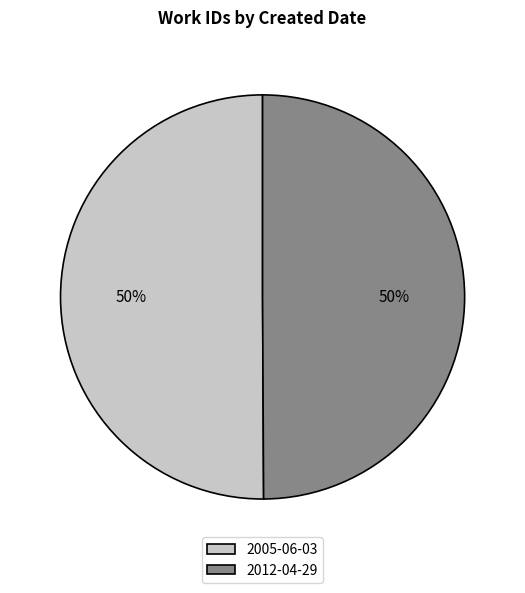

To the nearest percent, what is the combined percentage of 2005-06-03 and 2012-04-29?

100%